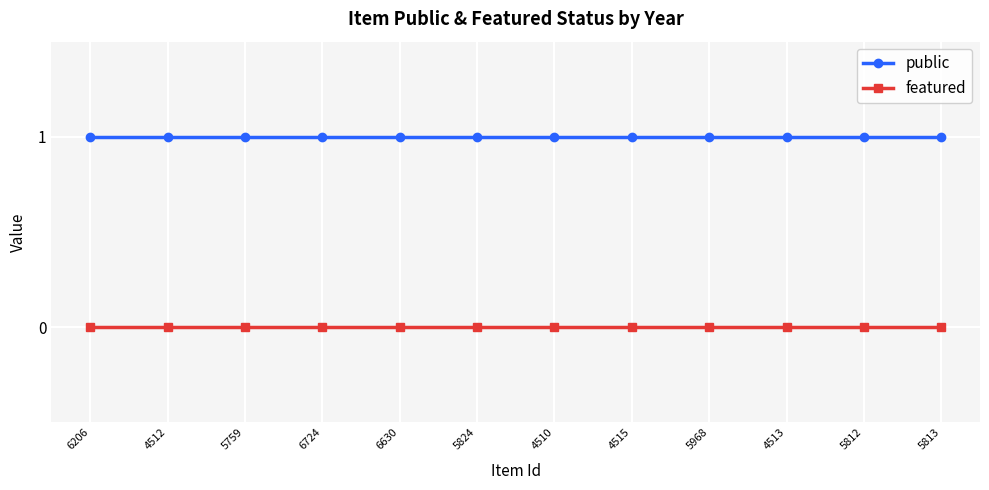

Reading left to right, extract all data points from this chart.

public: 6206=1	4512=1	5759=1	6724=1	6630=1	5824=1	4510=1	4515=1	5968=1	4513=1	5812=1	5813=1
featured: 6206=0	4512=0	5759=0	6724=0	6630=0	5824=0	4510=0	4515=0	5968=0	4513=0	5812=0	5813=0